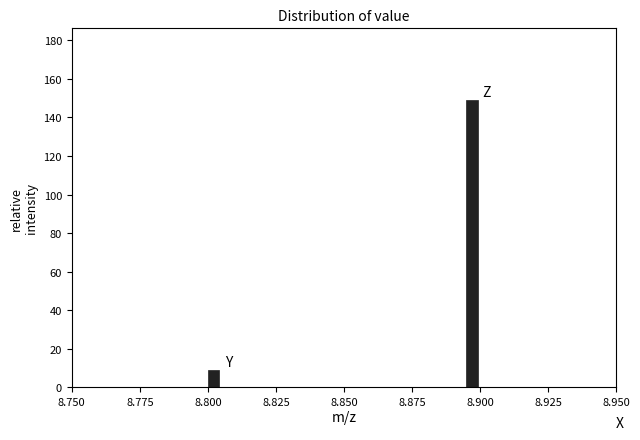

Around what value on the x-axis is the tallest bar? Give the approximate position of its centre, as read against the axis.

8.895